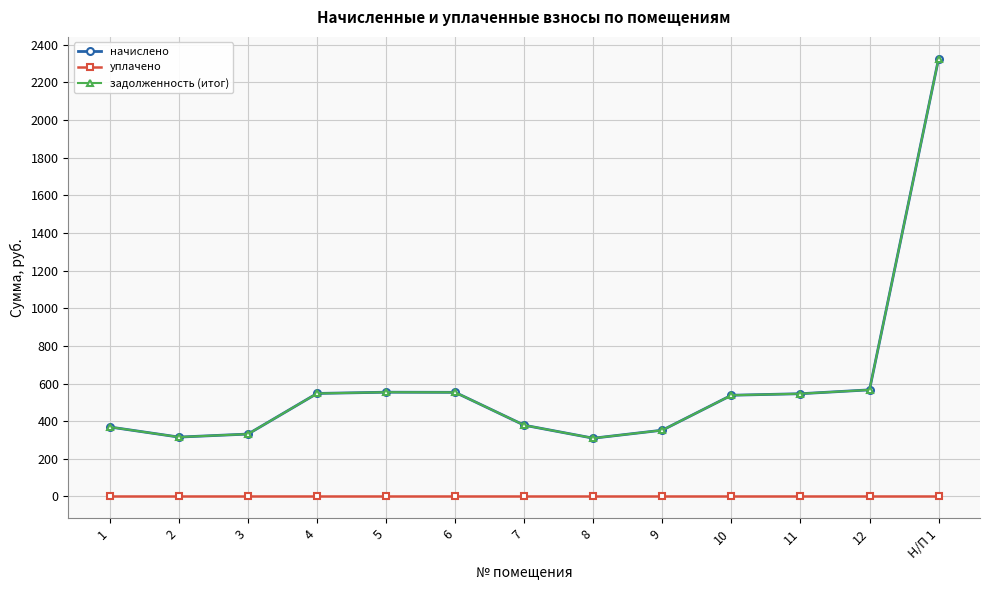

What is the difference between the highest and lowest values at 6?

553.4